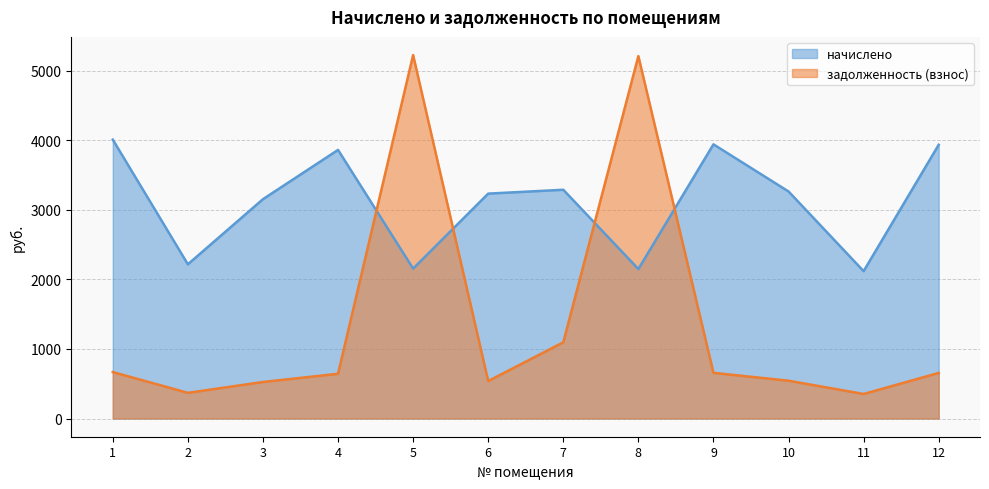

What is the value of the начислено point at the 4th from the left?

3859.8